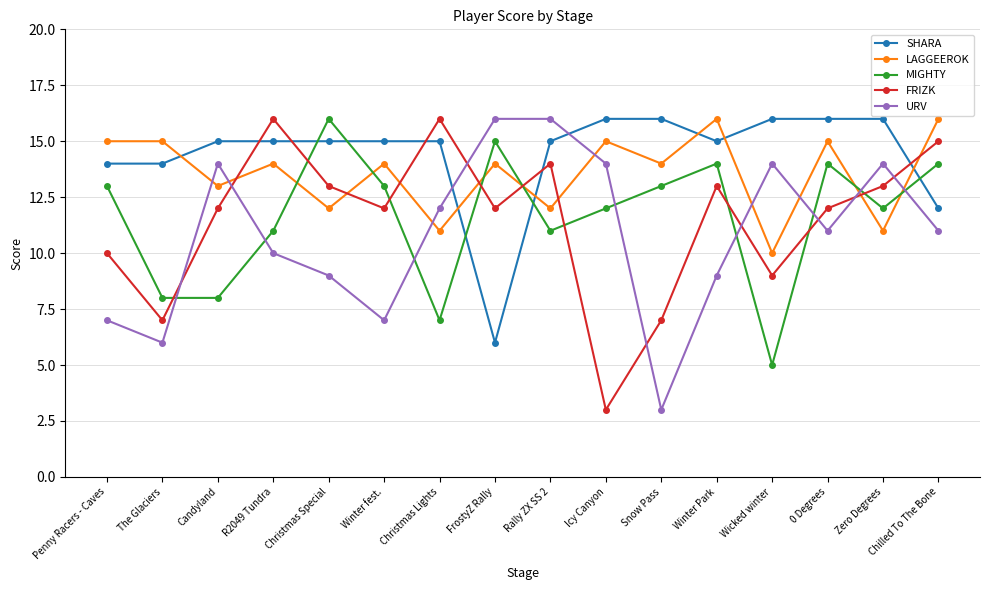

What is the difference between the highest and lowest values at Christmas Special?

7